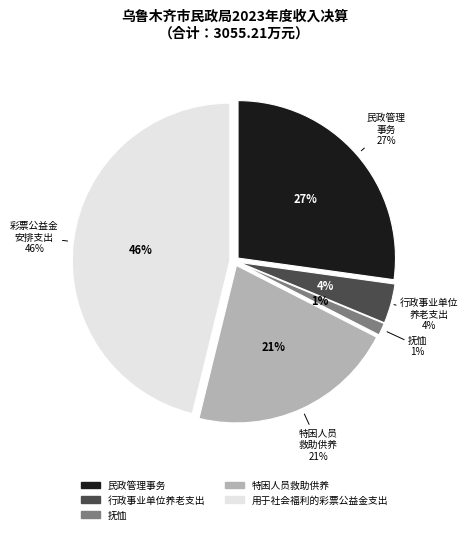

Is there any slice that represents more than half of the pie?

No